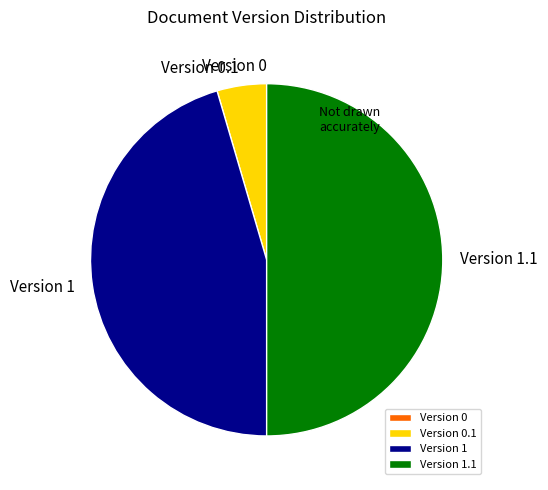

Approximately how many times larger is the value at Version 1.1 compared to Version 1?

1.1